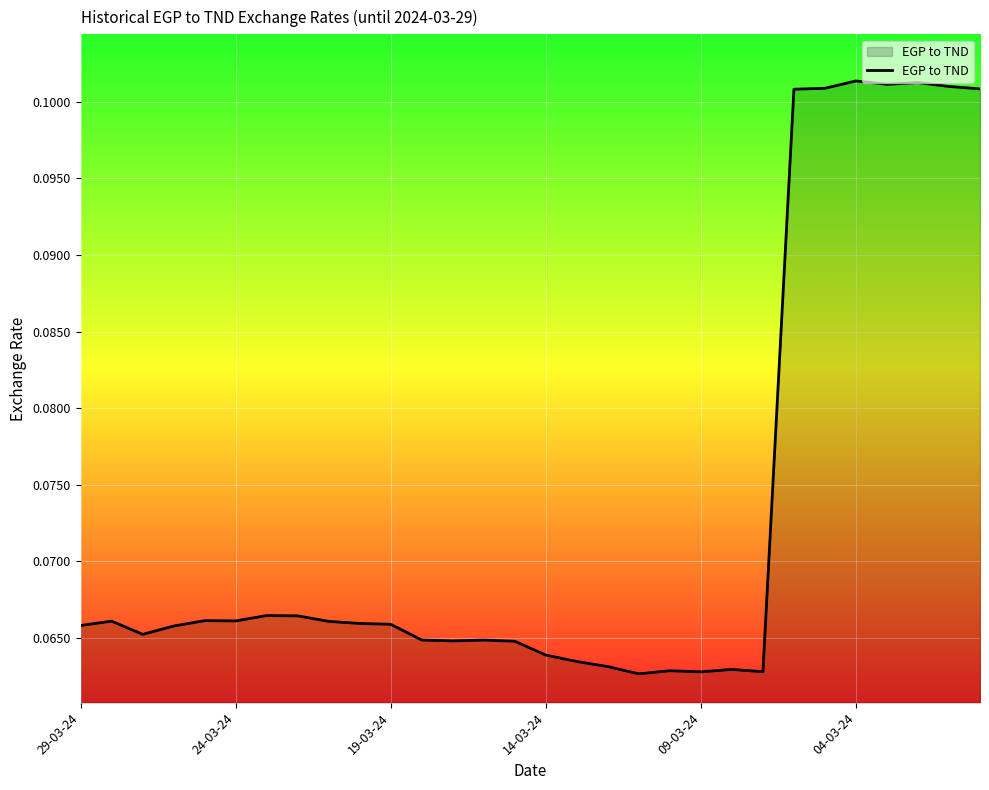

How many lines are shown in the chart?

1